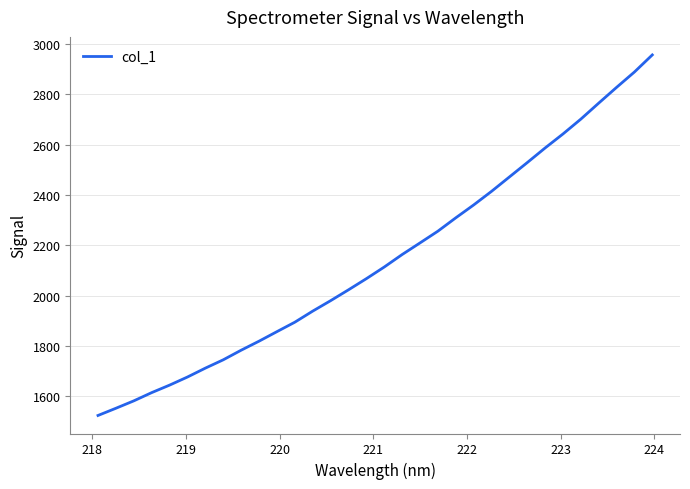

What is the difference between the maximum and minimum values?

1432.5